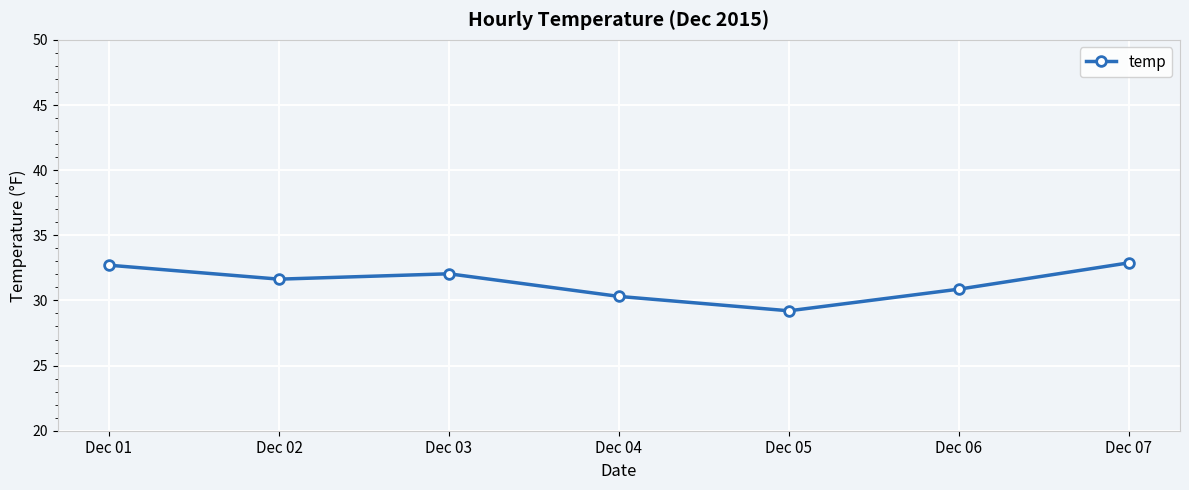

The chart shows a value of 43.4 at Dec 03. True or false?

False